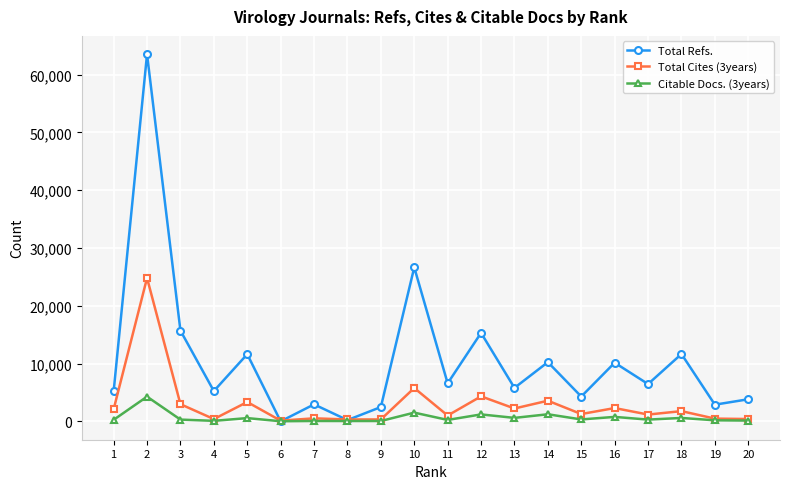

The value of Total Cites (3years) at 5 is 3347. True or false?

True